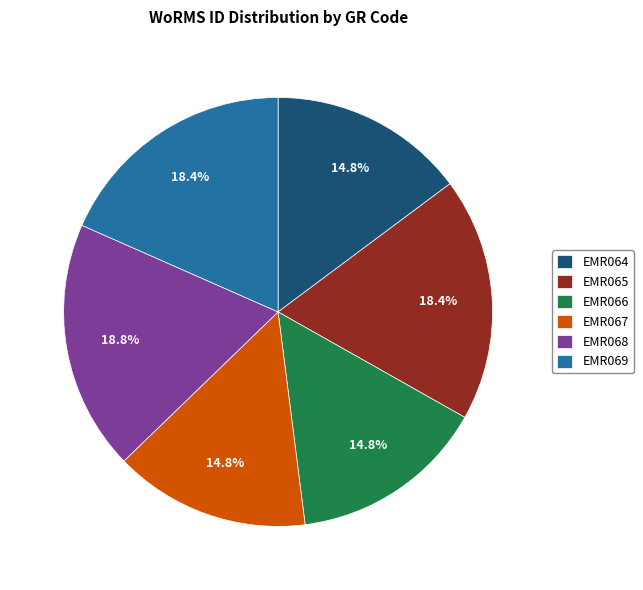

Does any single category account for the majority?

No